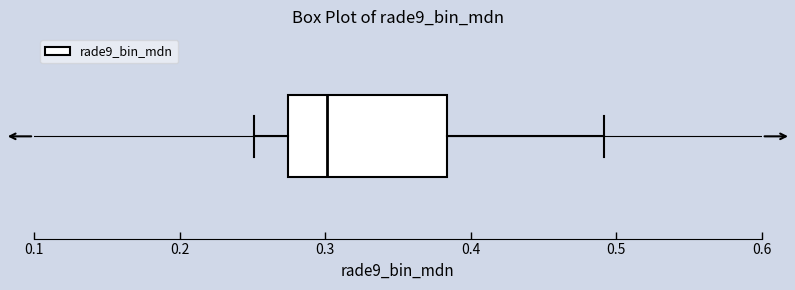

Where is the right edge of the box on the x-axis? The values are not printed on the chart, so give them approximately, as read against the axis.

0.38